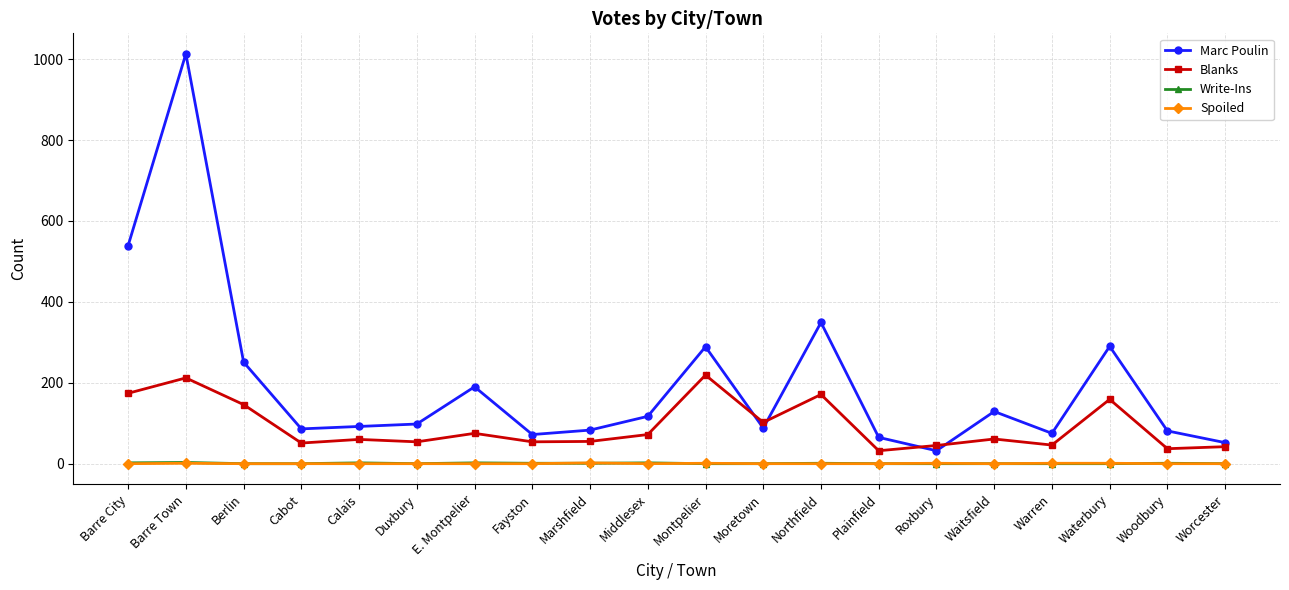

What is the sum of all Blanks values?

1867